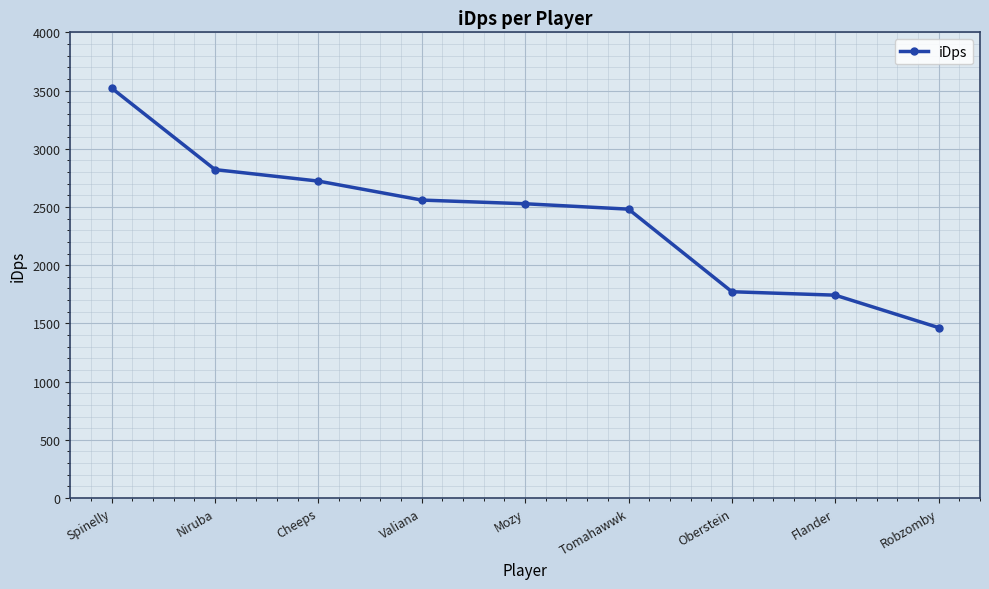

What is the change in value from Cheeps to Flander?

-979.8